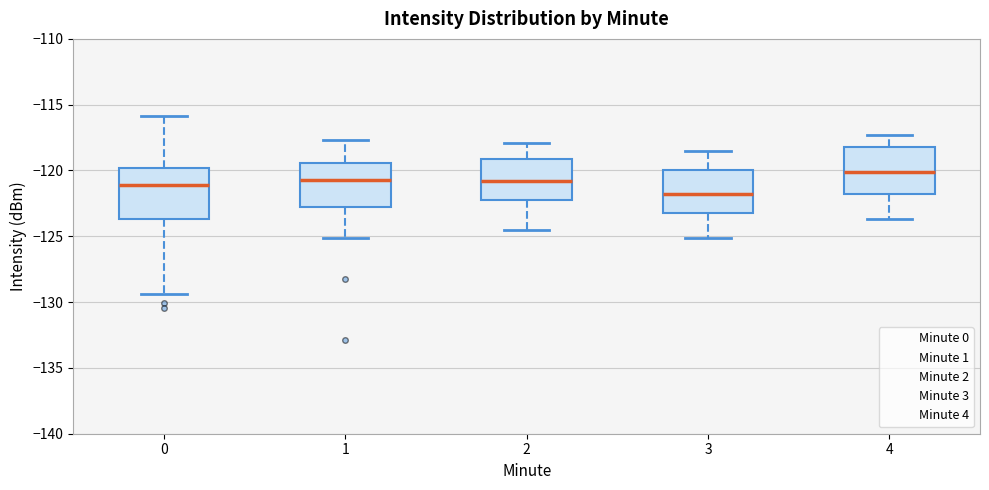

Which box has the lowest median line?

3